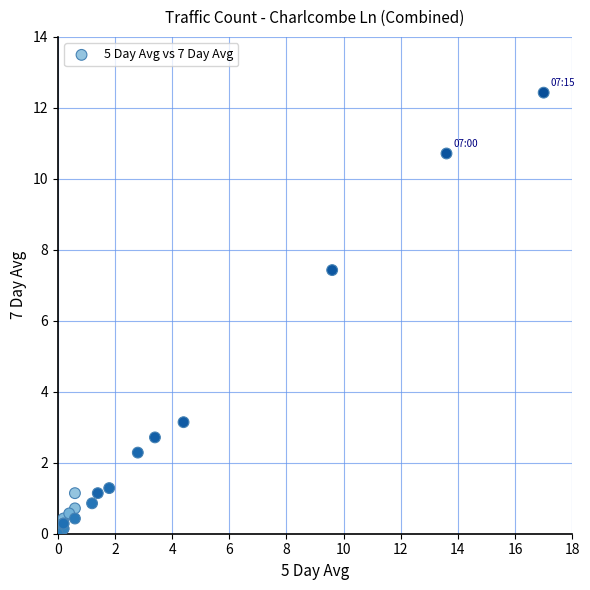

What Y value in the scatter plot is closest to 6?

7.4